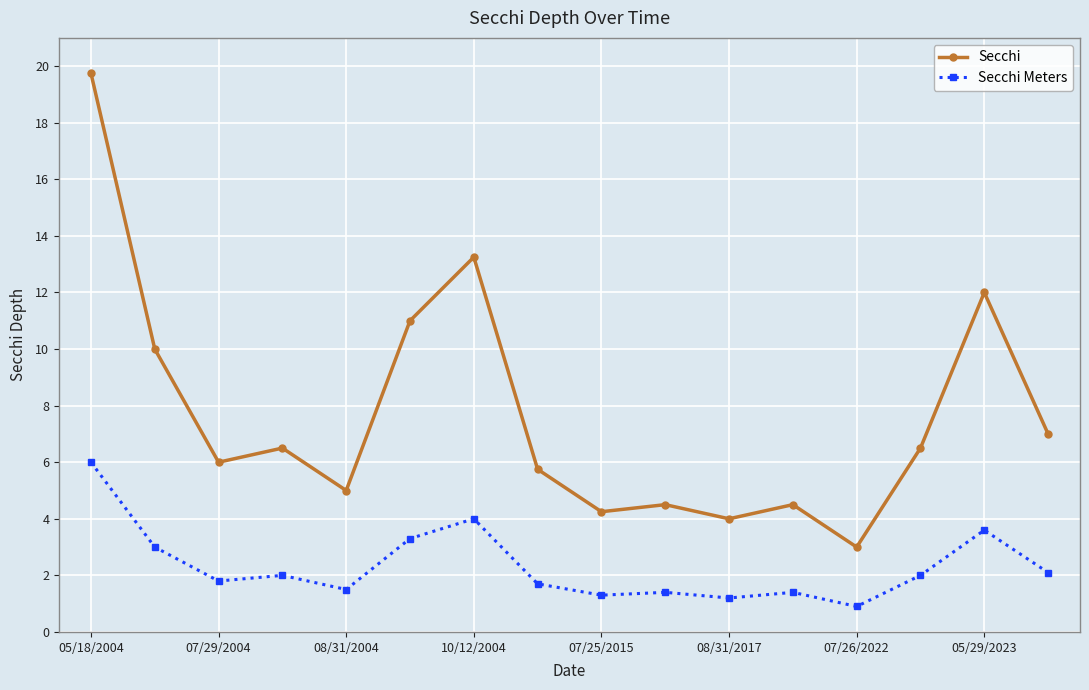

What is the value of the Secchi Meters point at the 11th from the left?

1.2